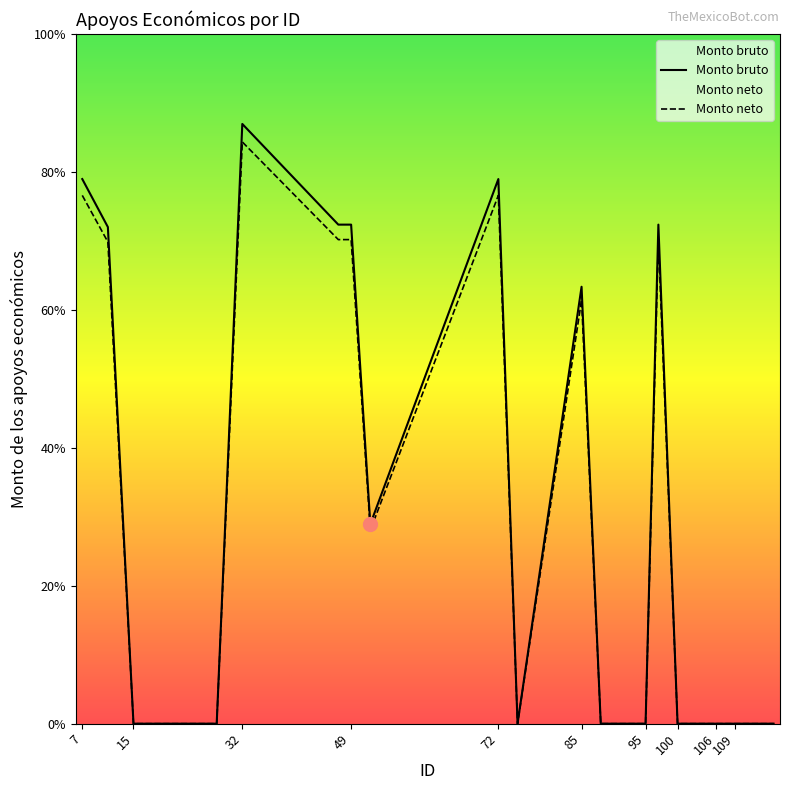

Reading right to left, what are all the values shown in this chart?

Monto bruto: 115=0.0	109=0.0	107=0.0	106=0.0	104=0.0	100=0.0	97=343.0	95=0.0	88=0.0	85=300.3	75=0.0	72=374.3	52=137.1	49=343.0	47=343.0	32=412.2	28=0.0	15=0.0	11=341.3	7=374.3
Monto neto: 115=0.0	109=0.0	107=0.0	106=0.0	104=0.0	100=0.0	97=332.7	95=0.0	88=0.0	85=291.3	75=0.0	72=363.1	52=133.0	49=332.7	47=332.7	32=399.8	28=0.0	15=0.0	11=331.1	7=363.1